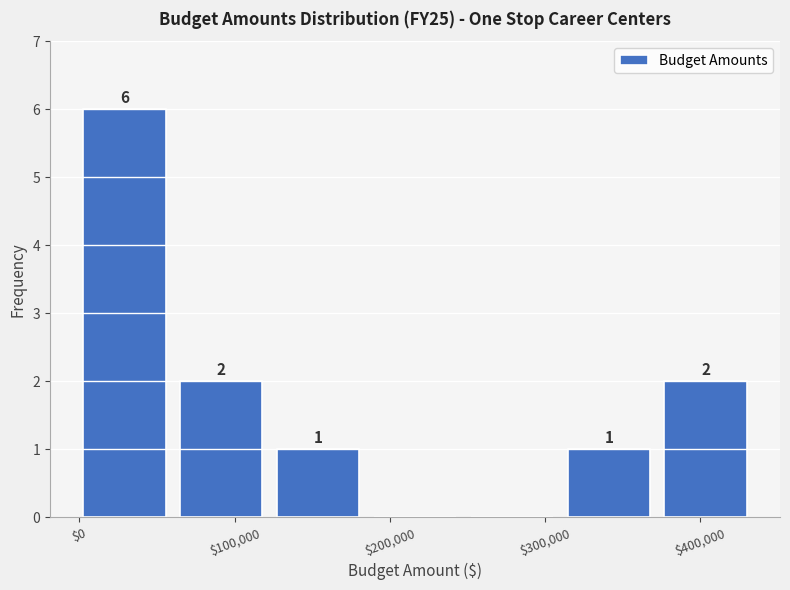

Which range on the x-axis has the tallest bar?

0 to 60000